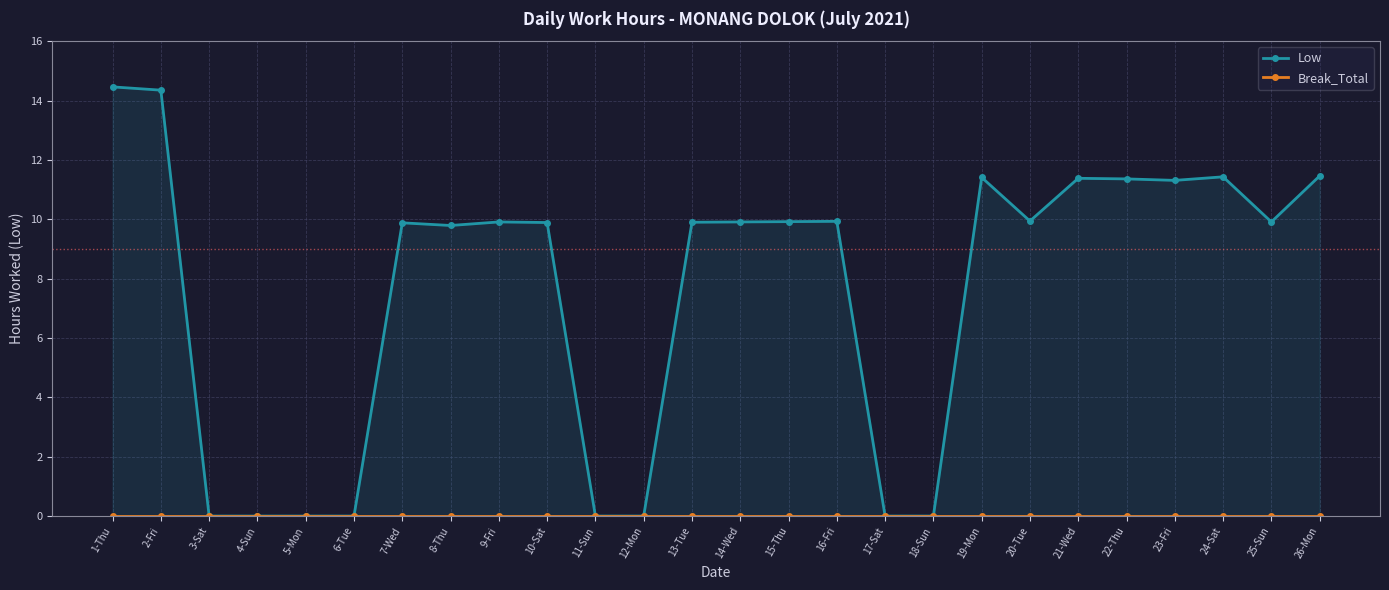

Where does the Low series first go above 9?

1-Thu